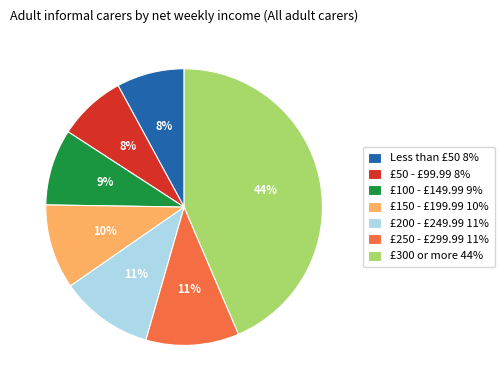

Combined, do £300 or more 44% and £200 - £249.99 11% account for over 50%?

Yes